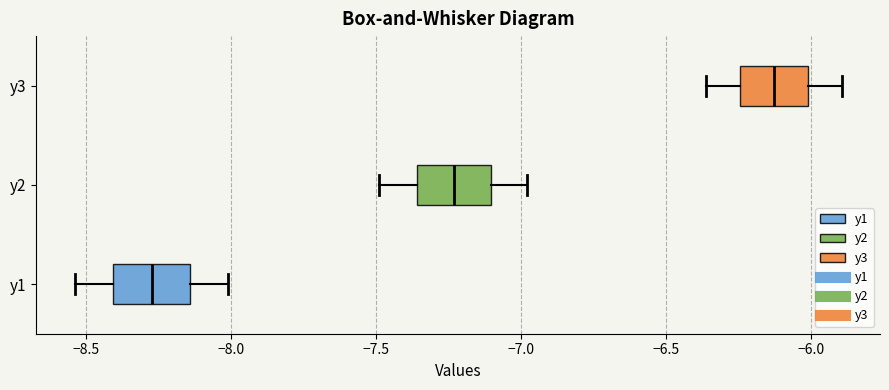

Which box's median line is the furthest to the left?

y1